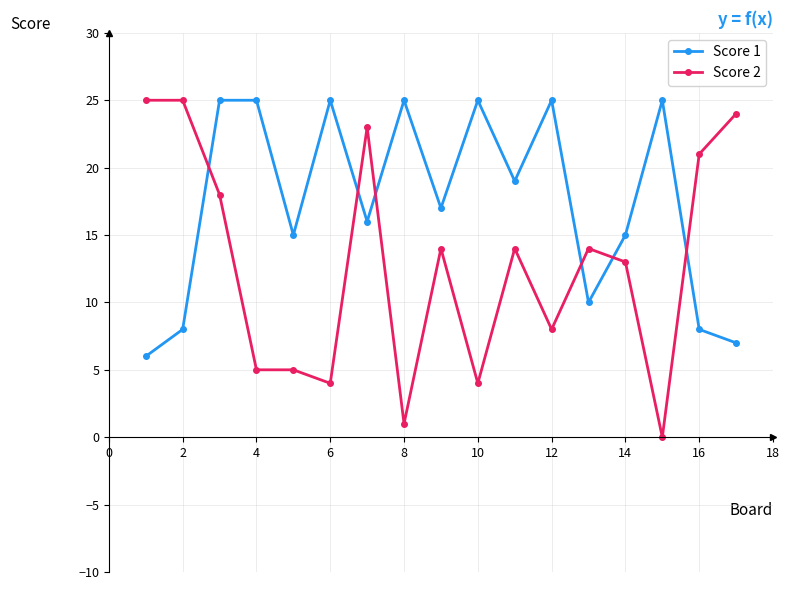

Which series has the largest range (max minus min)?

Score 2